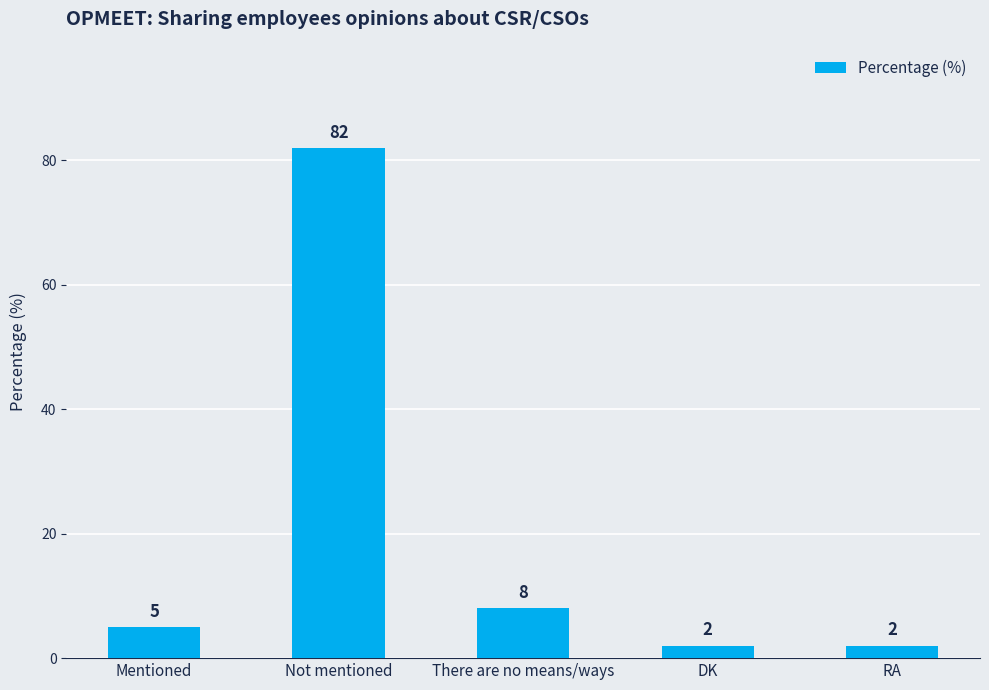

What is the sum of all values?

99